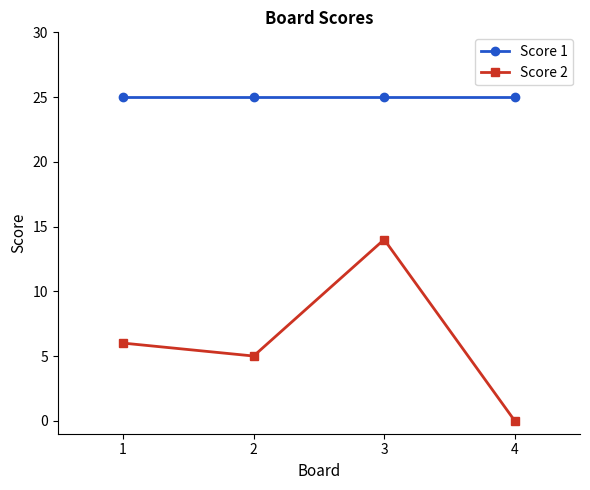

Read the Score 2 value at 3.

14